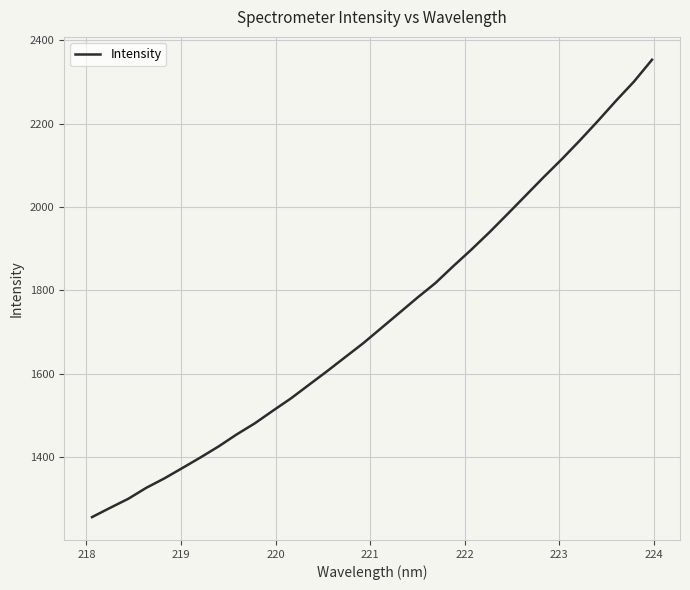

How many lines are shown in the chart?

1